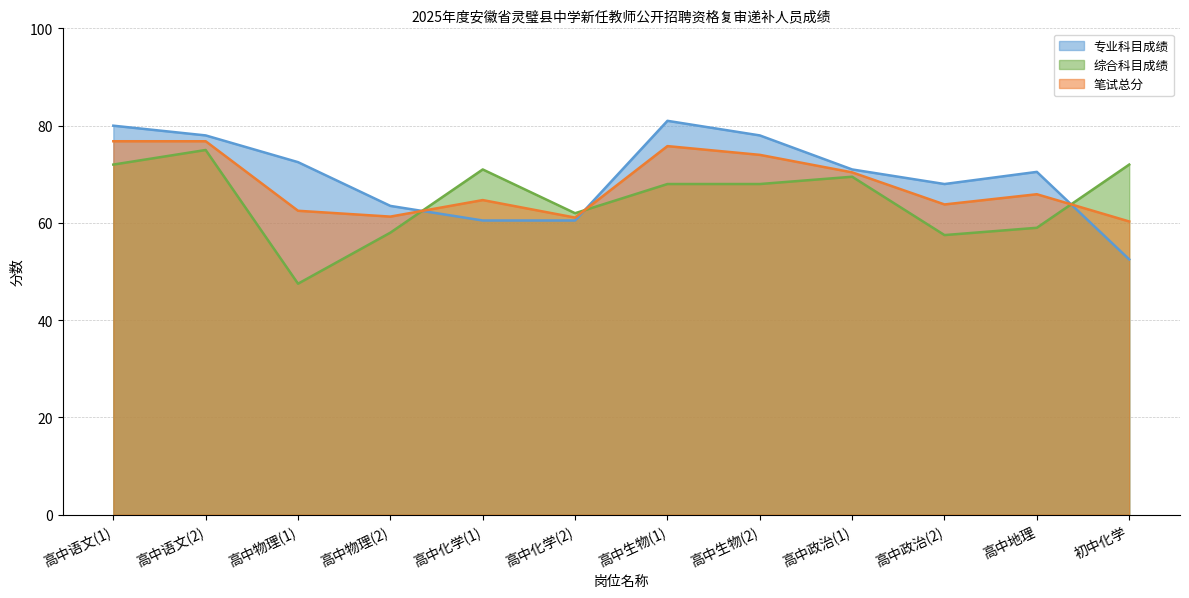

Which category has the highest value in the 专业科目成绩 series?

高中生物(1)